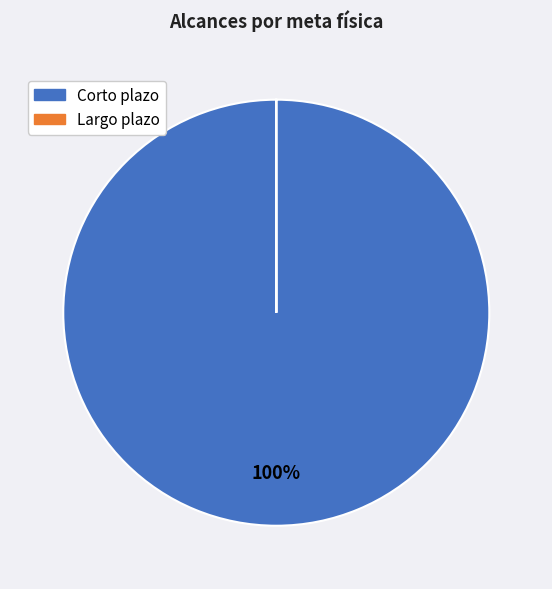

Is there any slice that represents more than half of the pie?

Yes